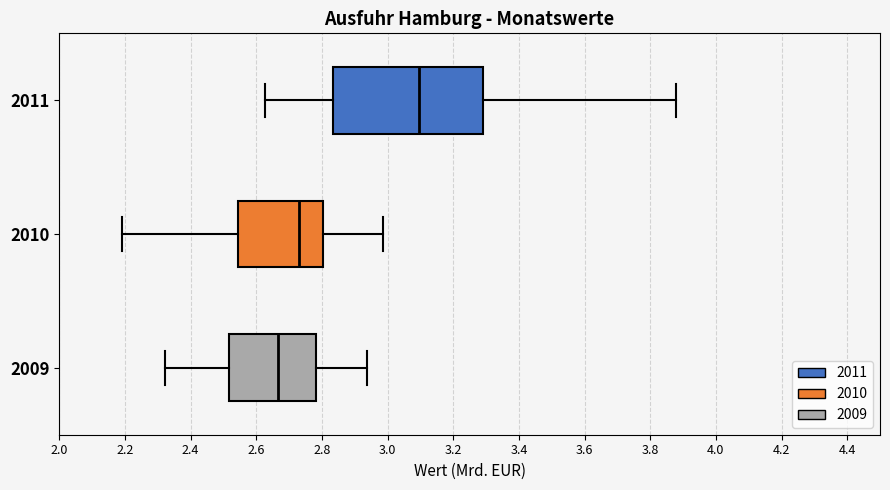

Reading bottom to top, read every box against the x-axis: the position of its median line, the range the box covers, and the ends of its whiskers. The values are not printed on the chart, so give them approximately, as read against the axis.

2009: median 2.66, box 2.52 to 2.78, whiskers 2.32 to 2.94
2010: median 2.72, box 2.54 to 2.80, whiskers 2.20 to 2.98
2011: median 3.10, box 2.84 to 3.30, whiskers 2.62 to 3.88